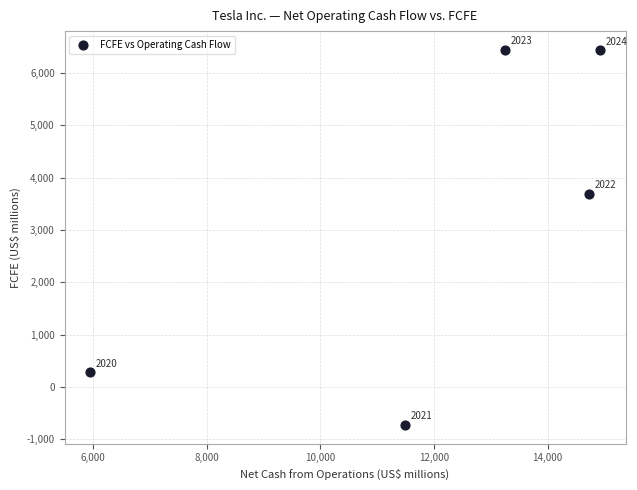

What is the range of Y values (max minus min)?

7171